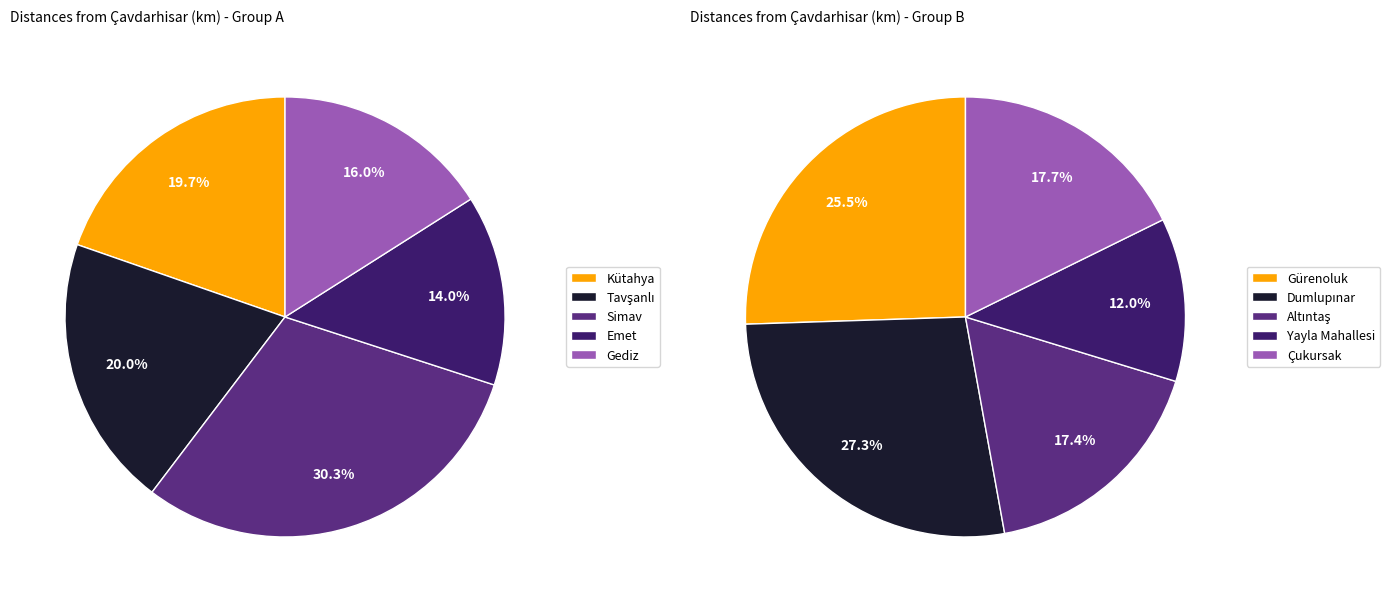

Count the number of slices in the pie.

10